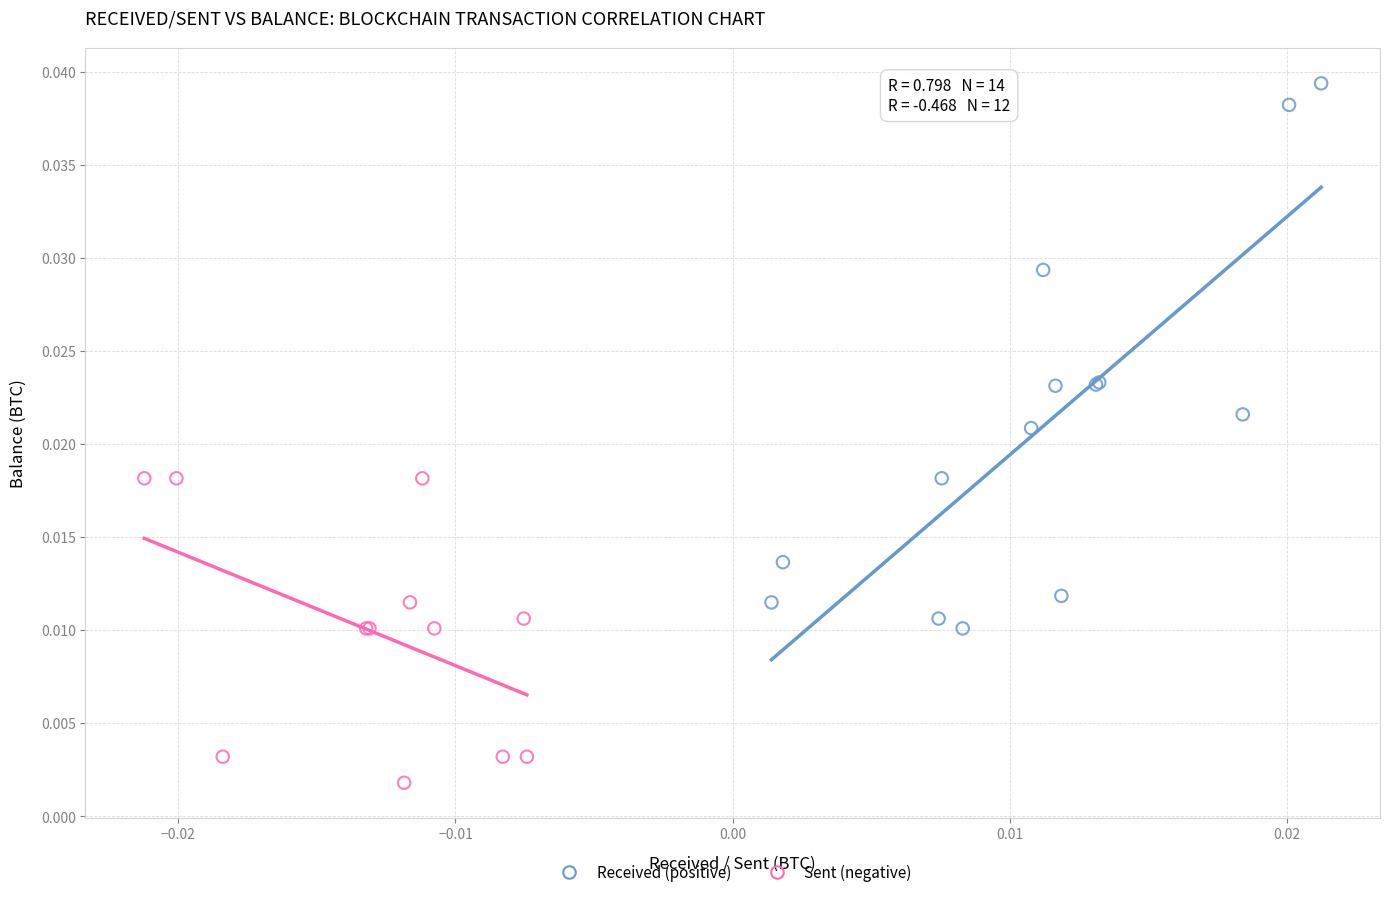

Which series has the largest Y range (max minus min)?

Received (positive)